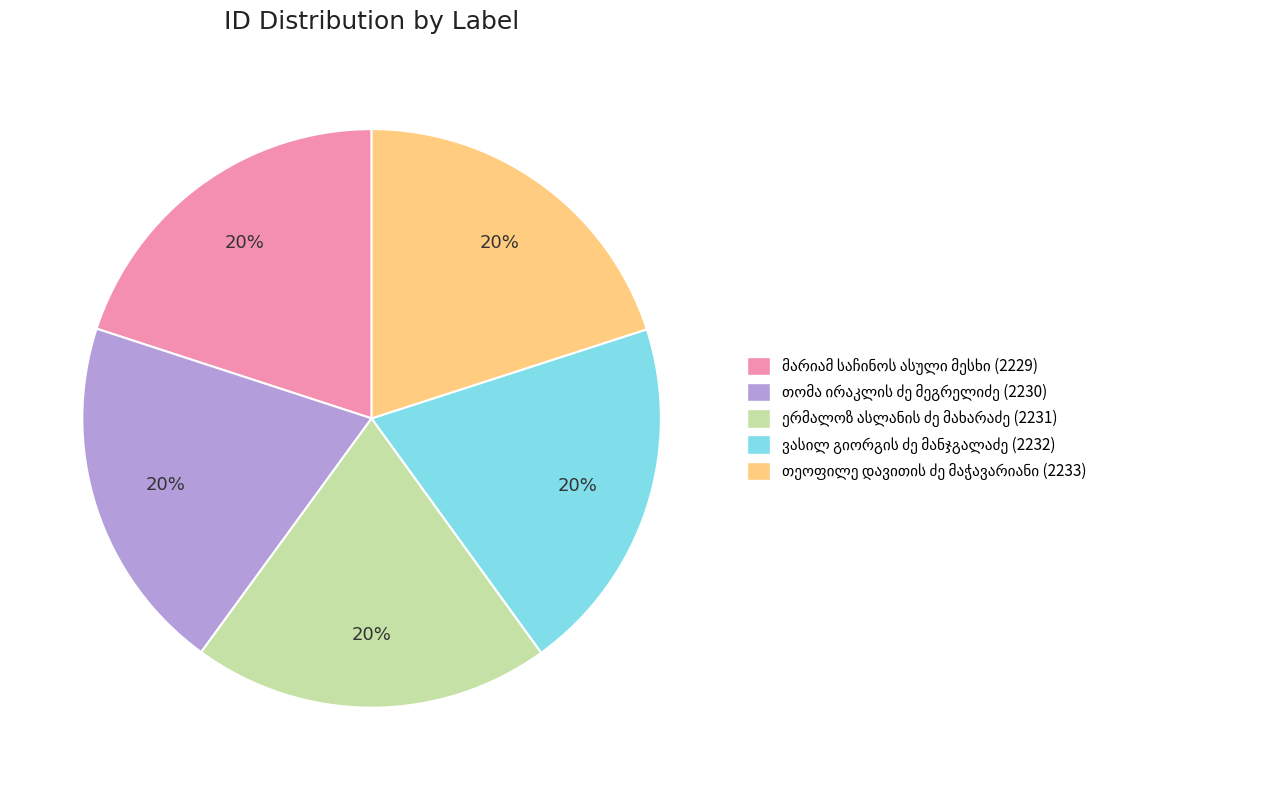

To the nearest percent, what is the average slice percentage?

20%